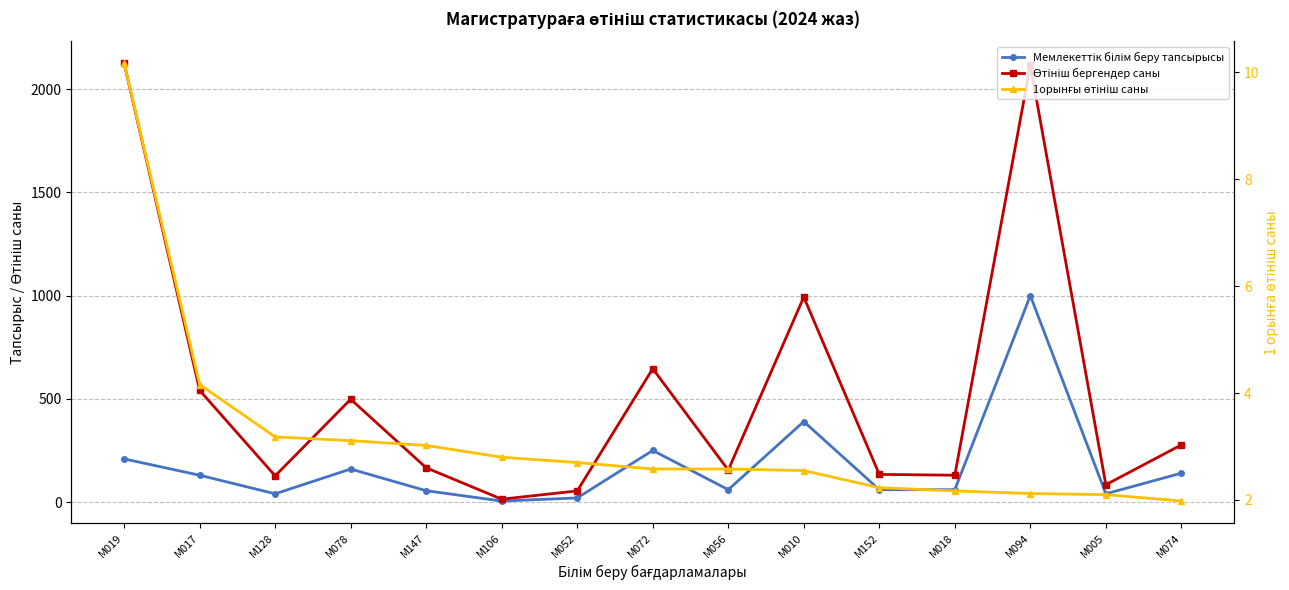

At M128, list the series in order from largest to smallest.

Өтініш бергендер саны, Мемлекеттік білім беру тапсырысы, 1орынғы өтініш саны